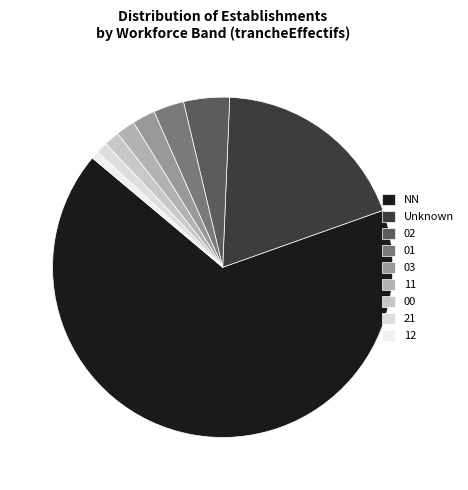

Between 02 and 21, which is larger?

02